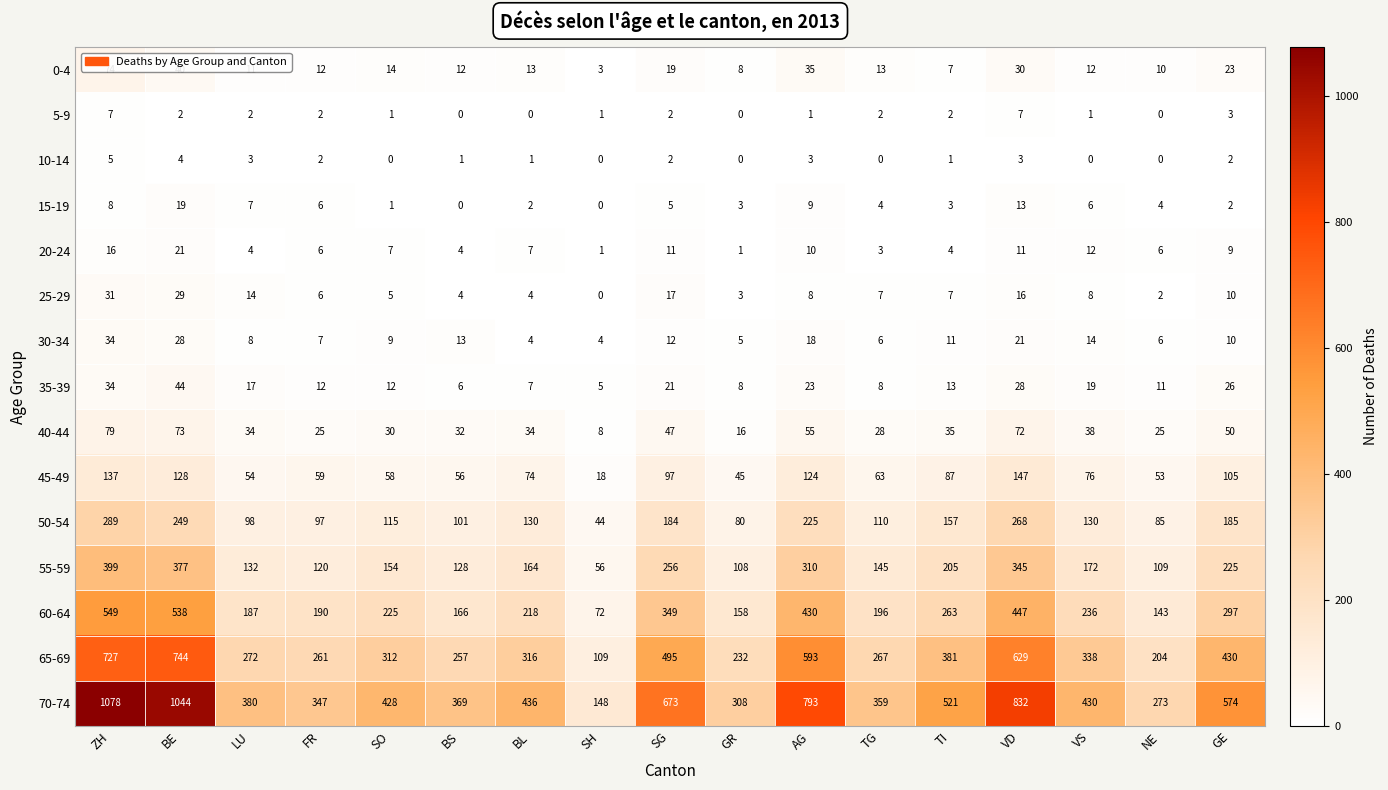

What is the difference between the 20-24 values at TI and SG?

7